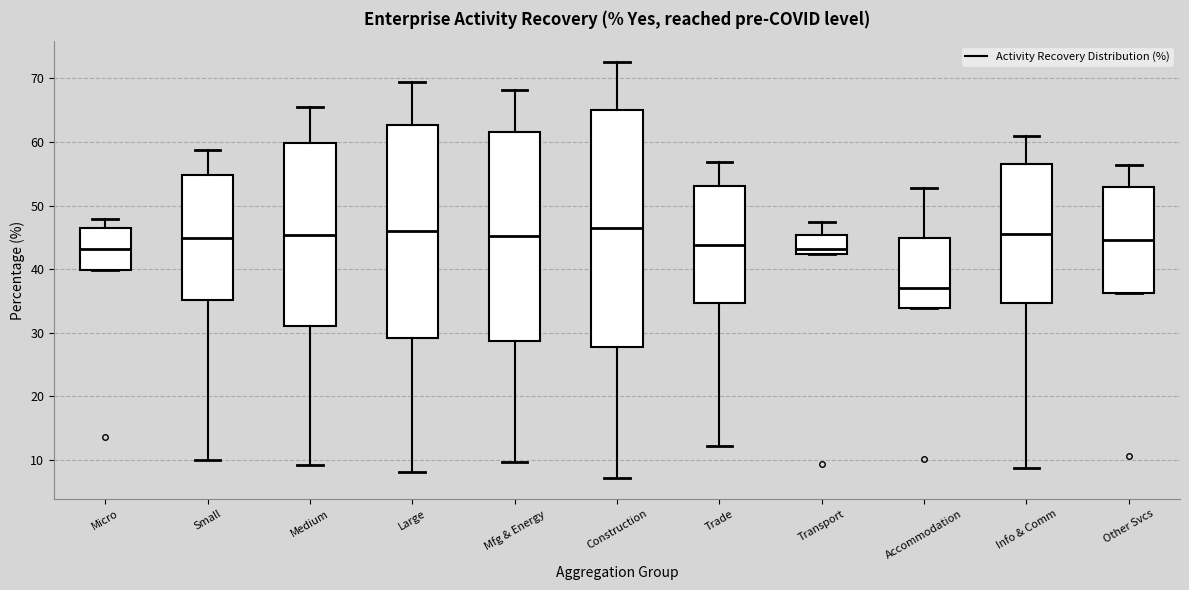

Which box is the tallest, from its lower edge to its upper edge?

Construction